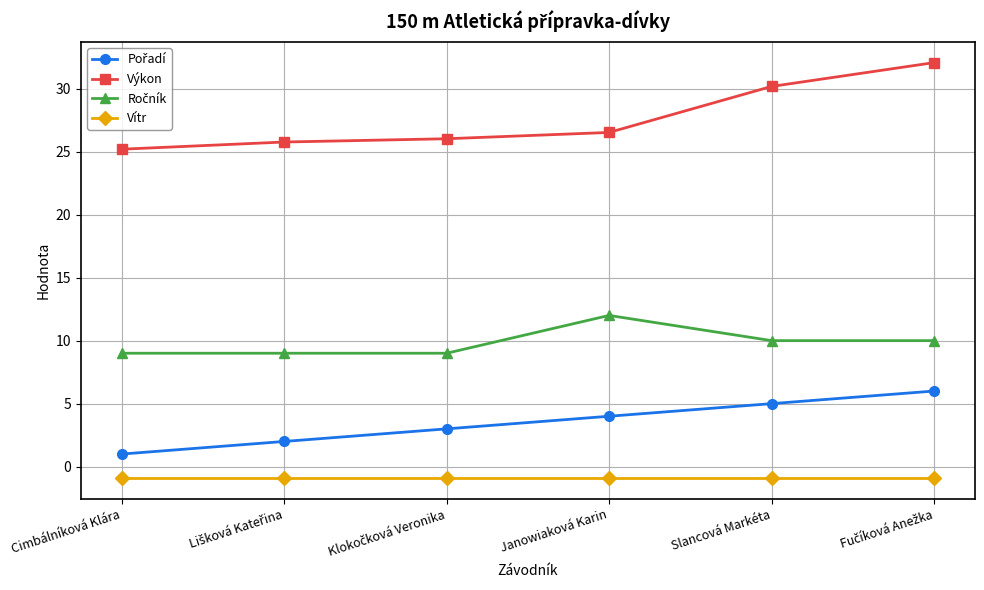

What is the total value across all series at Cimbálníková Klára?

34.3